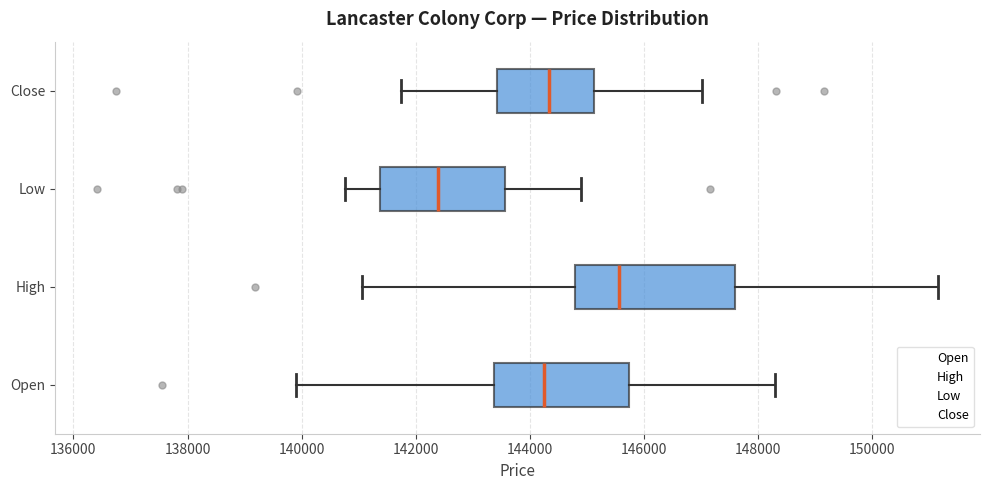

Comparing the boxes themselves (not the whiskers), which one is the widest?

High